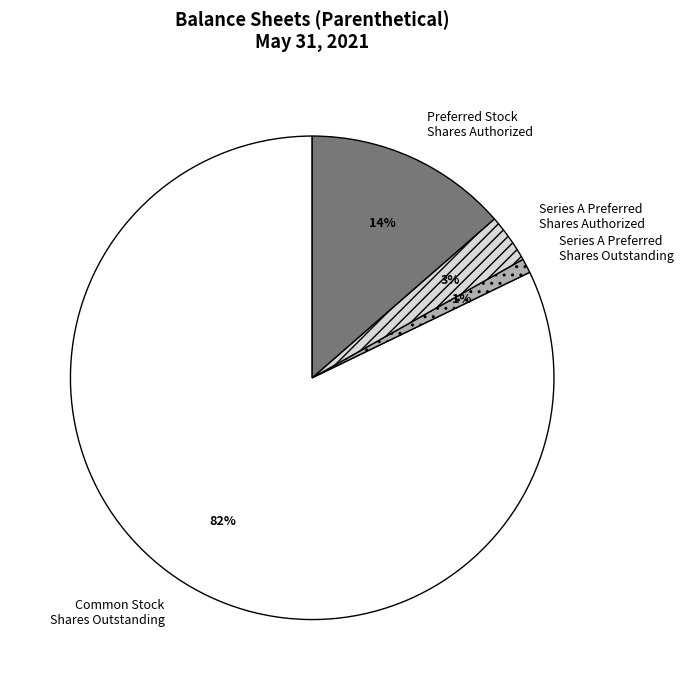

The Preferred Stock Shares Authorized slice represents 14% of the pie. True or false?

True